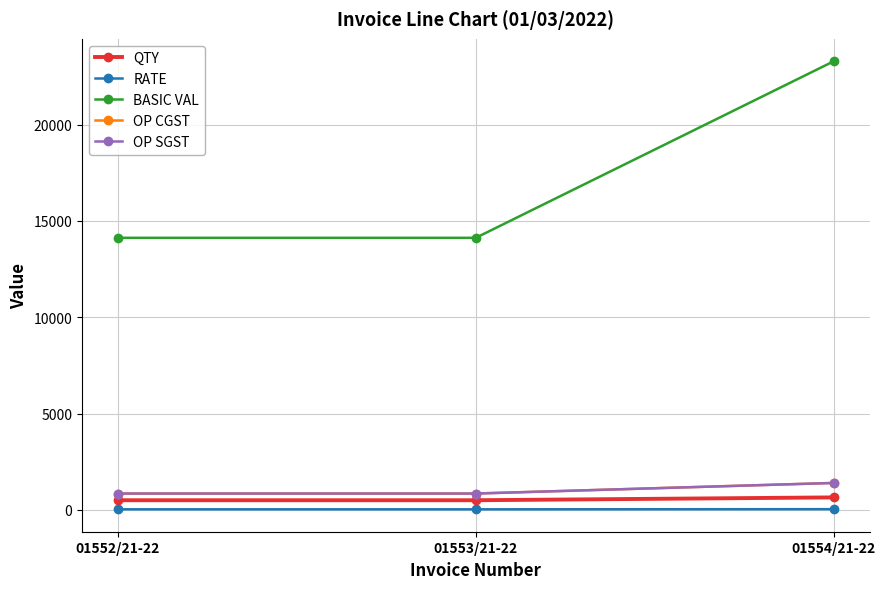

What is the average value of the OP SGST series?

1030.8